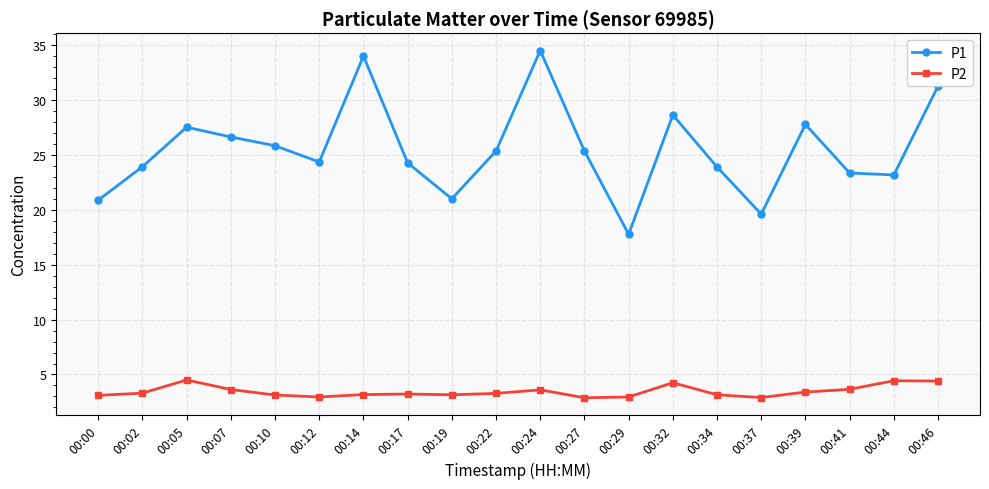

The P2 series shows 4.8 at 00:27. True or false?

False